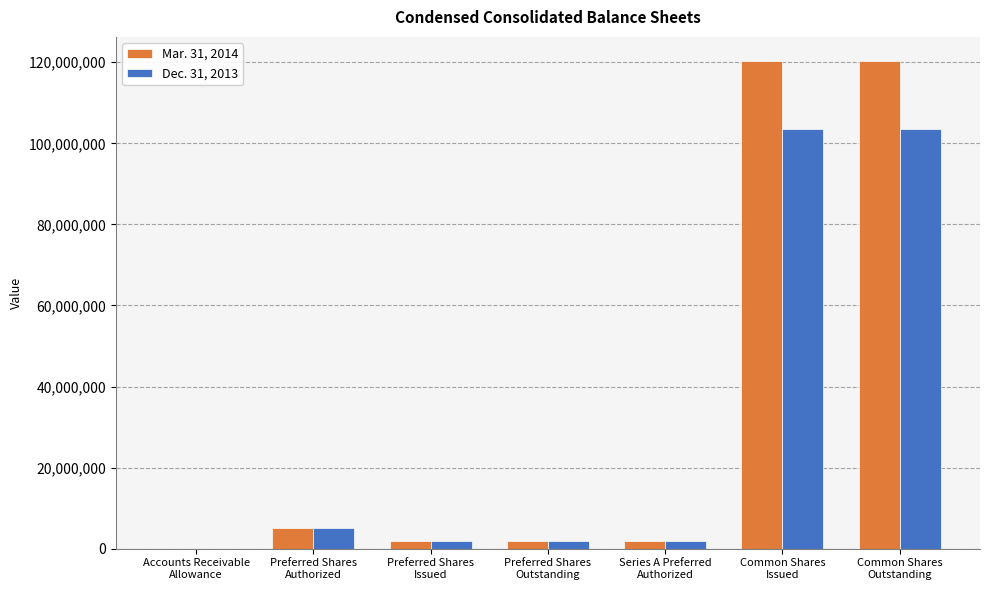

Count the number of data series in this chart.

2